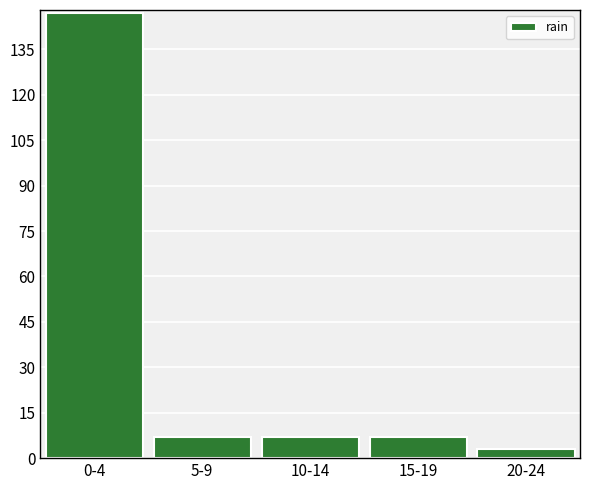

Reading left to right, list all the values displayed in this chart.

147	7	7	7	3